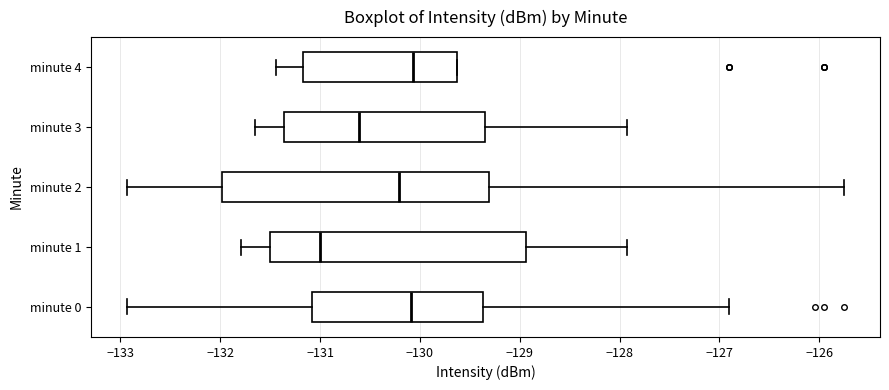

Reading bottom to top, transcribe this box plot: for each box, give where its median line is, the range the box spans, and where its two whiskers end, as read against the x-axis. The values are not printed on the chart, so give them approximately, as read against the axis.

minute 0: median -130.1, box -131.1 to -129.4, whiskers -132.9 to -126.9
minute 1: median -131.0, box -131.5 to -128.9, whiskers -131.8 to -127.9
minute 2: median -130.2, box -132.0 to -129.3, whiskers -132.9 to -125.8
minute 3: median -130.6, box -131.4 to -129.4, whiskers -131.6 to -127.9
minute 4: median -130.1, box -131.2 to -129.6, whiskers -131.4 to -129.6